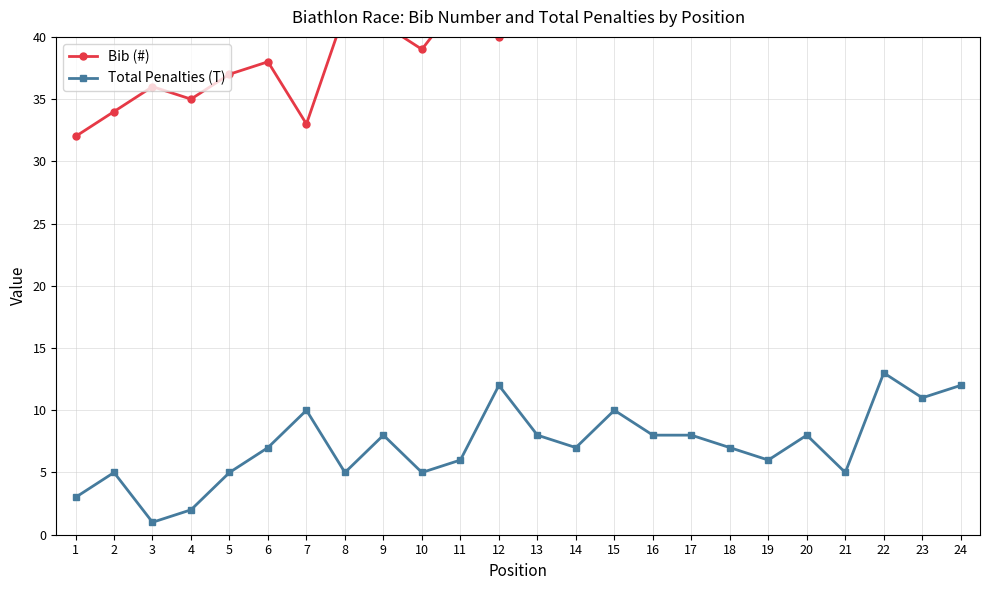

Between 11 and 12, which series saw the biggest shift?

Total Penalties (T)